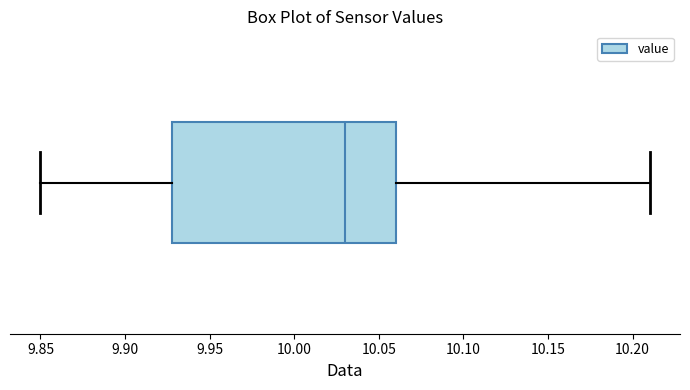

Where does the right whisker of the box end on the x-axis? The values are not printed on the chart, so give them approximately, as read against the axis.

10.21